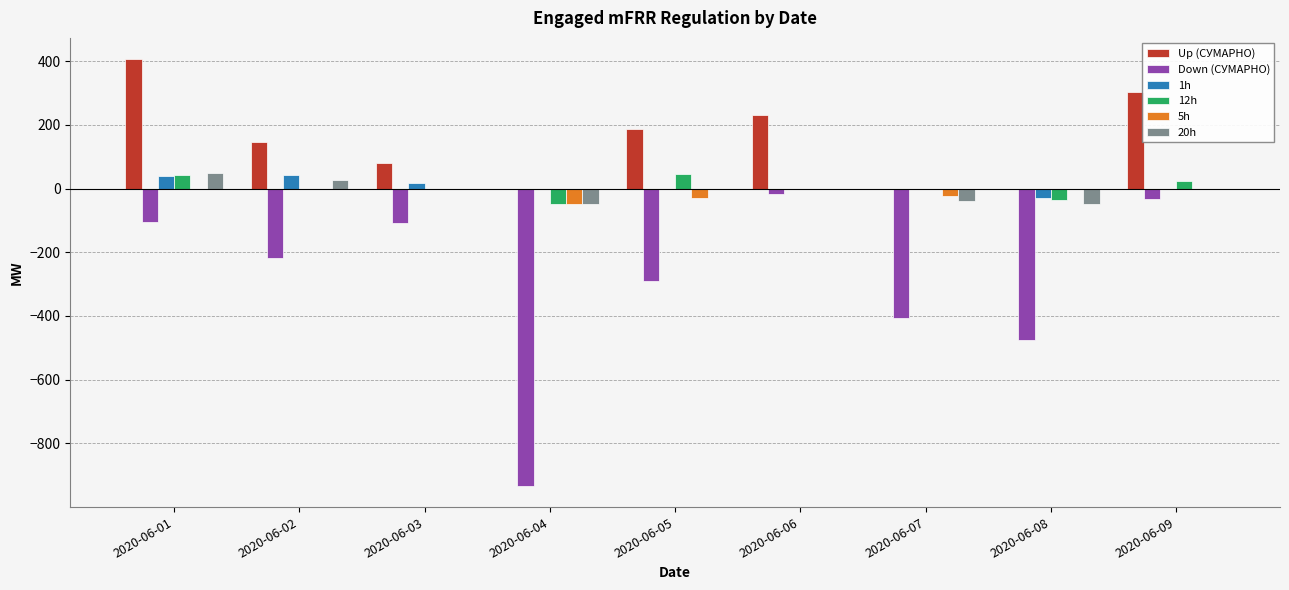

Is it true that Up (СУМАРНО) equals 80 at 2020-06-03?

True